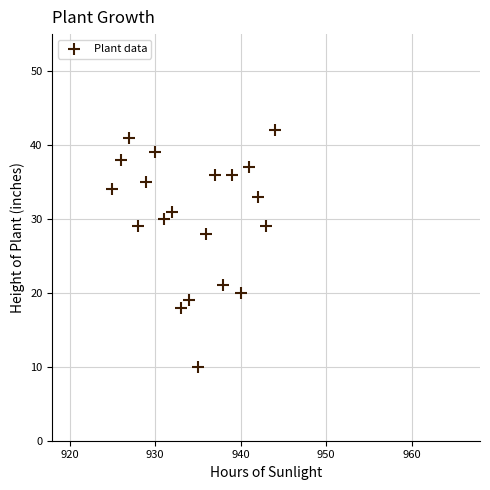

What Y value in the scatter plot is closest to 26?

28